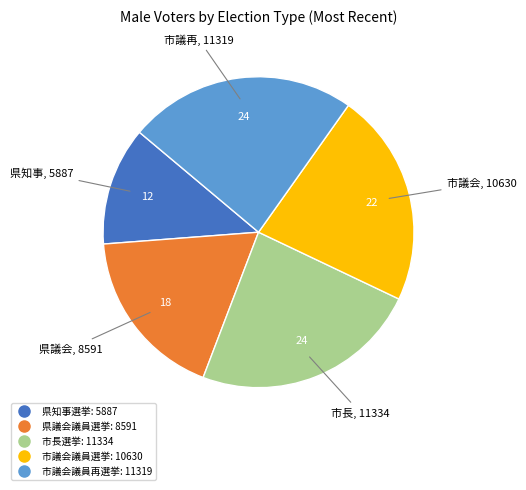

Does 市長選挙 account for over 50% of the chart?

No